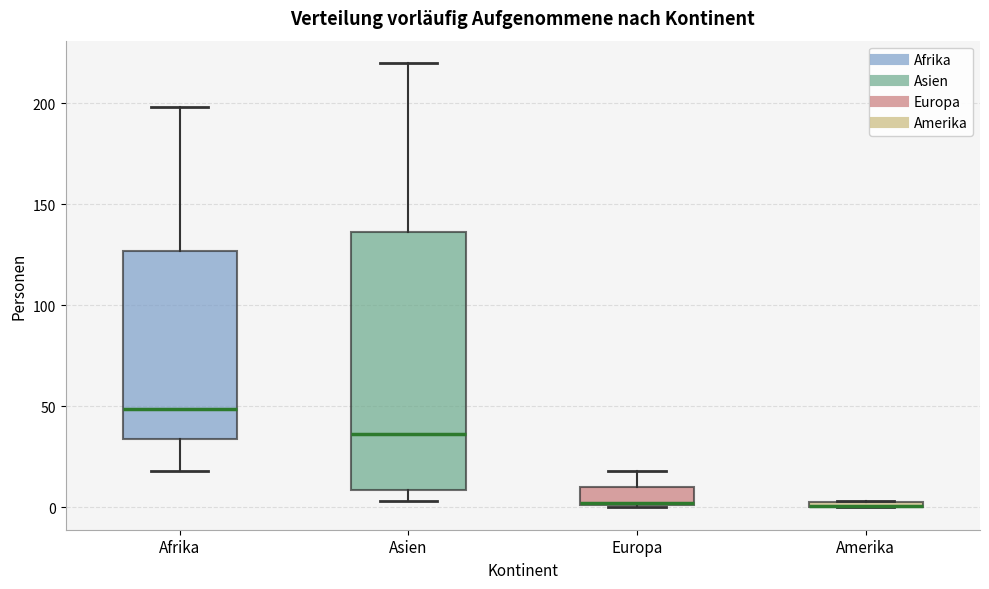

Where does the upper whisker of the box for Europa end on the y-axis? The values are not printed on the chart, so give them approximately, as read against the axis.

20